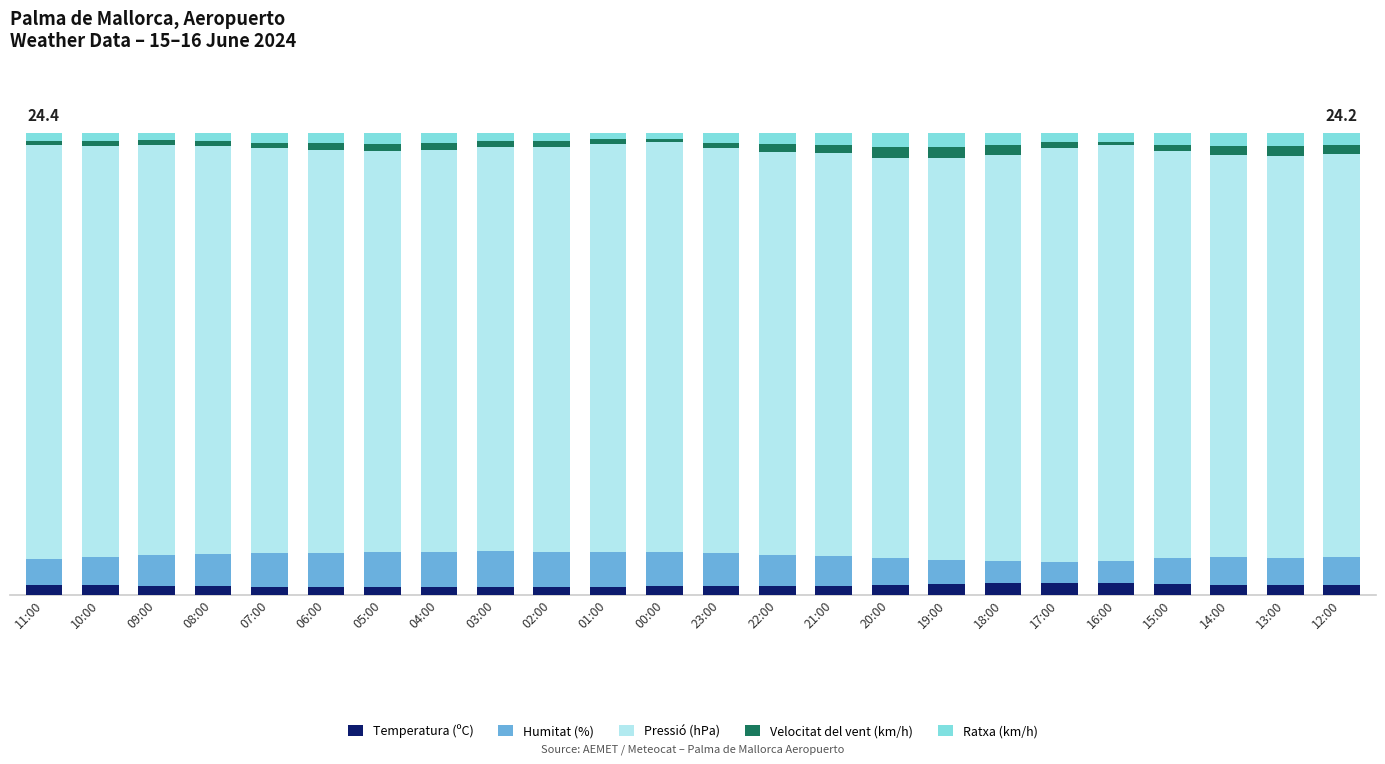

What are all the series names shown in the legend?

Temperatura (ºC), Humitat (%), Pressió (hPa), Velocitat del vent (km/h), Ratxa (km/h)